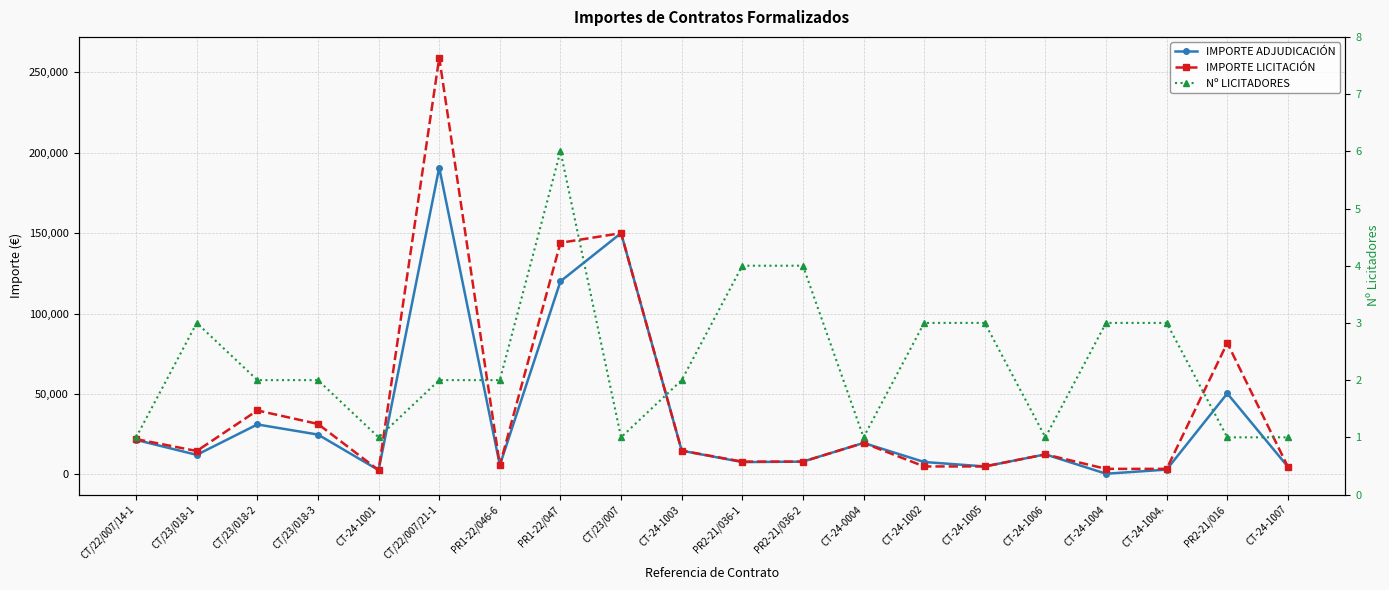

How many data points in IMPORTE ADJUDICACIÓN are above 12500?

9